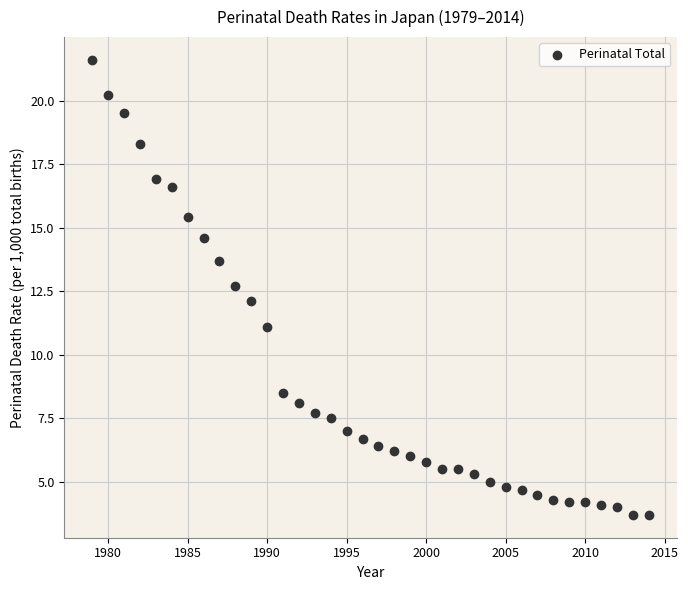

What is the range of Y values (max minus min)?

17.9